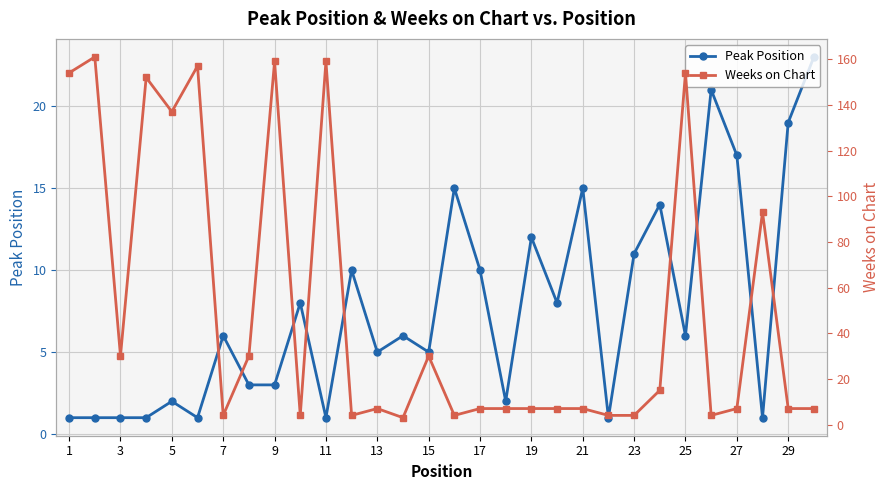

What is the difference between the maximum and second lowest values in the Peak Position series?

22